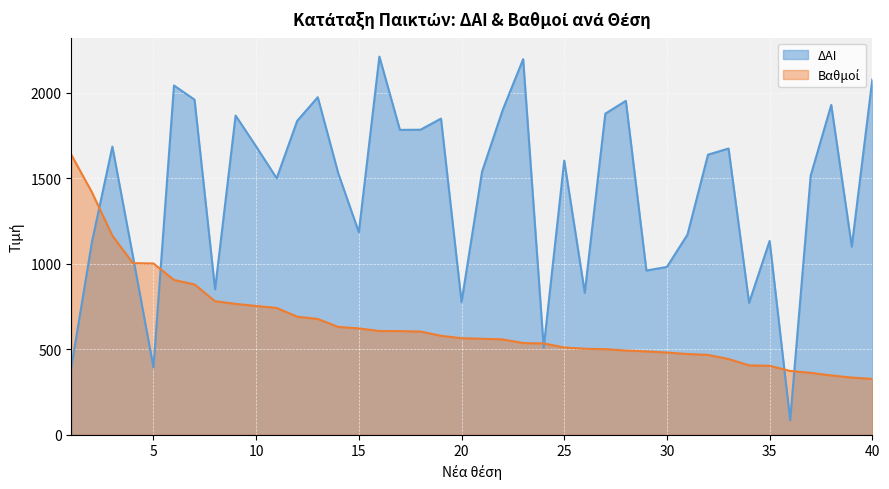

Which series ends up on top after the final intersection of Βαθμοί and ΔΑΙ?

ΔΑΙ